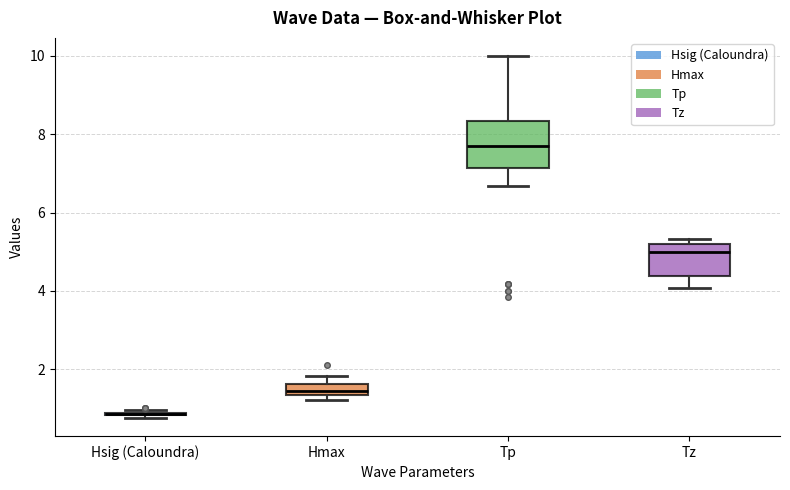

Comparing the boxes themselves (not the whiskers), which one is the tallest?

Tp